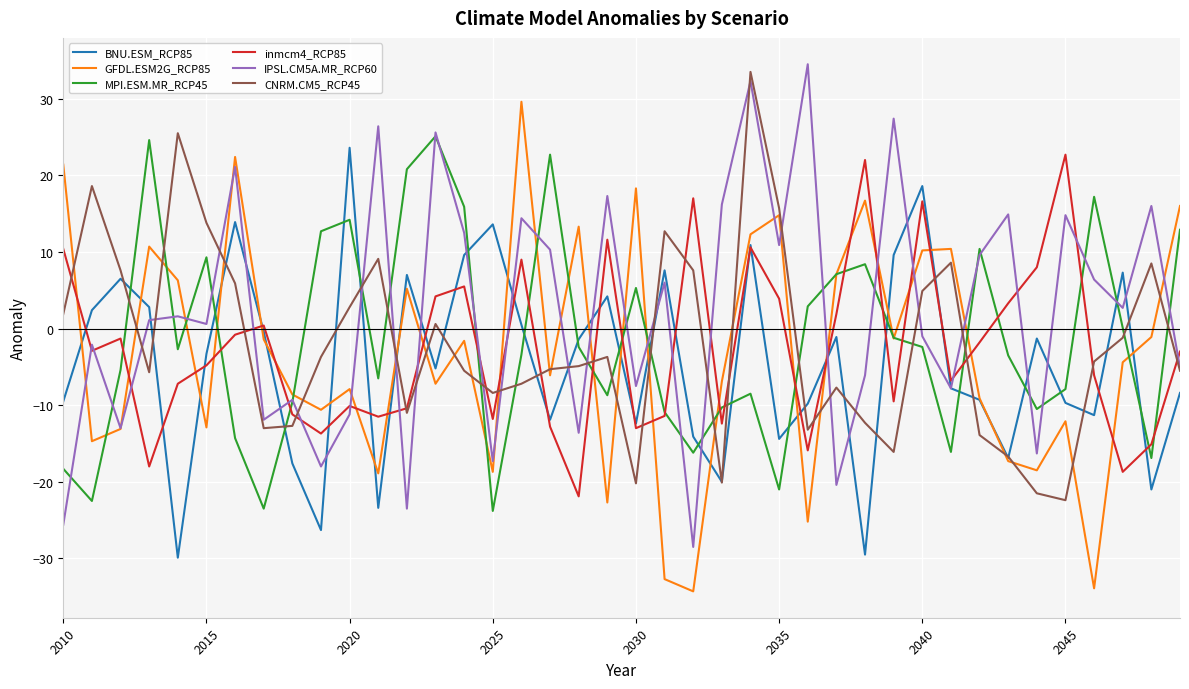

Which series ends up on top after the final intersection of CNRM.CM5_RCP45 and MPI.ESM.MR_RCP45?

MPI.ESM.MR_RCP45